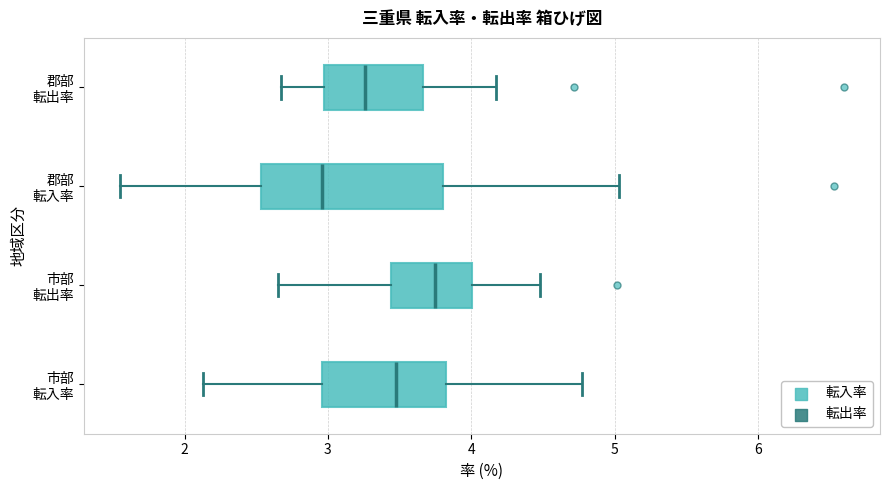

Which box is the widest, from its left edge to its right edge?

郡部 転入率